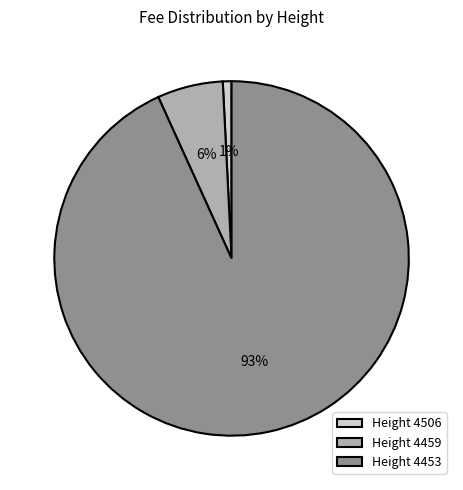

How many segments does this pie chart have?

3